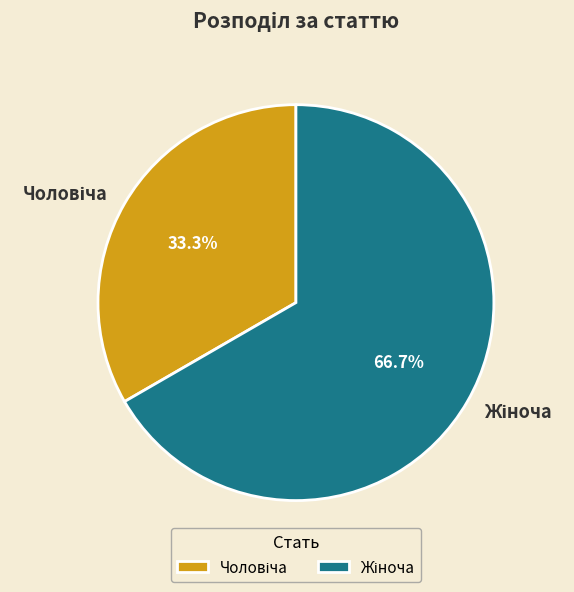

To the nearest percent, what is the average slice percentage?

50%